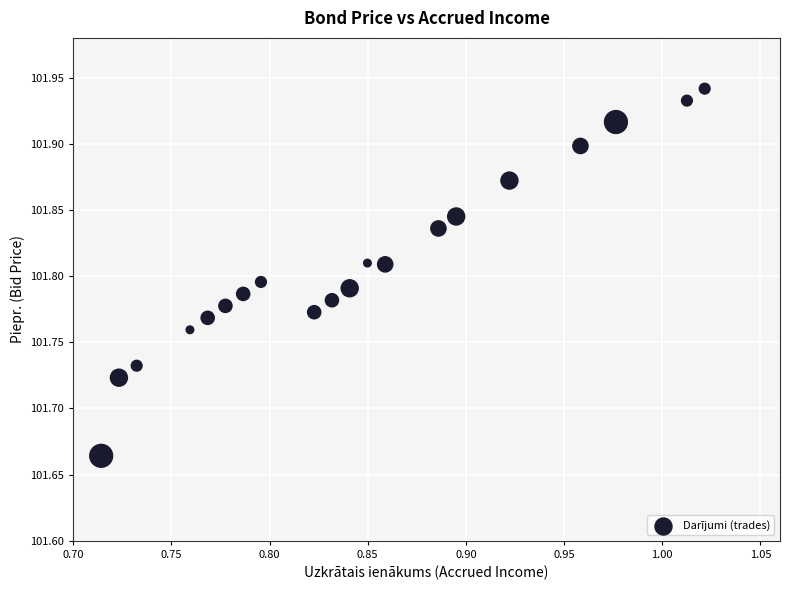

What is the range of Y values (max minus min)?

0.3